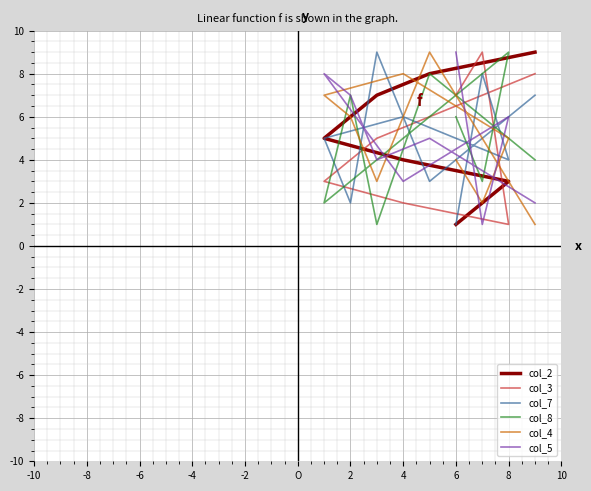

What is the label of the 3rd point from the left?

-6